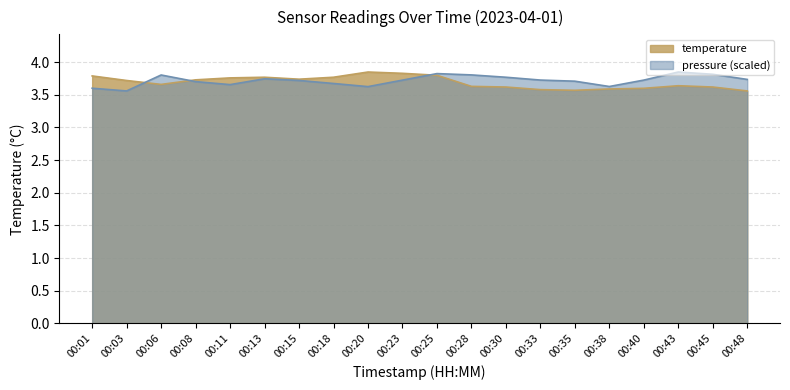

Reading left to right, transcribe all the data shown in this chart.

temperature: 00:01=3.8	00:03=3.7	00:06=3.7	00:08=3.7	00:11=3.8	00:13=3.8	00:15=3.7	00:18=3.8	00:20=3.9	00:23=3.8	00:25=3.8	00:28=3.6	00:30=3.6	00:33=3.6	00:35=3.6	00:38=3.6	00:40=3.6	00:43=3.6	00:45=3.6	00:48=3.6
pressure_scaled: 00:01=3.6	00:03=3.6	00:06=3.8	00:08=3.7	00:11=3.7	00:13=3.7	00:15=3.7	00:18=3.7	00:20=3.6	00:23=3.7	00:25=3.8	00:28=3.8	00:30=3.8	00:33=3.7	00:35=3.7	00:38=3.6	00:40=3.7	00:43=3.9	00:45=3.8	00:48=3.7